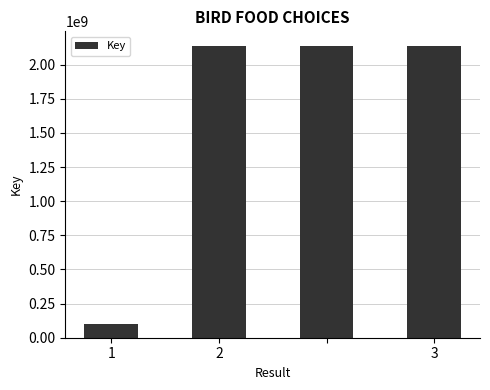

What is the average value?

1628570762